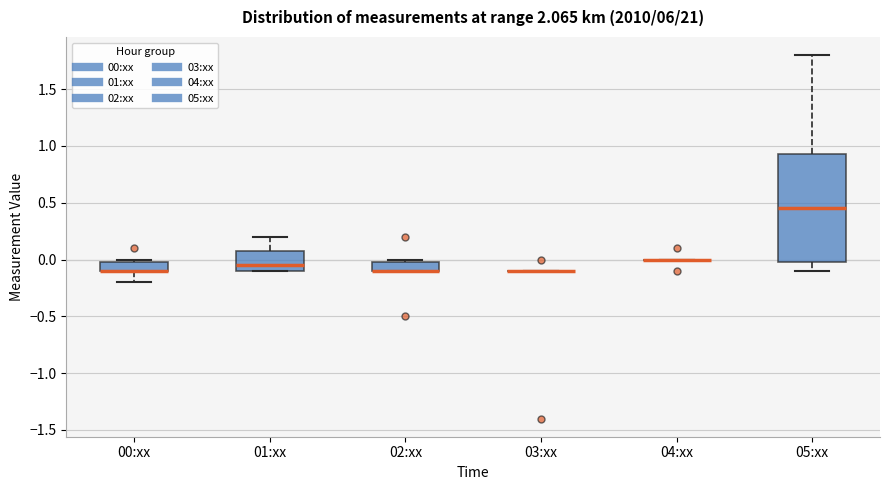

Reading left to right, read every box against the y-axis: the position of its median line, the range the box covers, and the ends of its whiskers. The values are not printed on the chart, so give them approximately, as read against the axis.

00:xx: median -0.10 (drawn on the box's lower edge), box -0.10 to 0.00, whiskers -0.20 to 0.00 (just above the box's upper edge)
01:xx: median -0.05, box -0.10 to 0.10, whiskers -0.10 to 0.20
02:xx: median -0.10 (drawn on the box's lower edge), box -0.10 to 0.00, whiskers -0.10 to 0.00 (just above the box's upper edge)
03:xx: box collapsed to a line at -0.10, whiskers -0.10 to -0.10
04:xx: box collapsed to a line at 0.00, whiskers 0.00 to 0.00
05:xx: median 0.45, box 0.00 to 0.95, whiskers -0.10 to 1.80